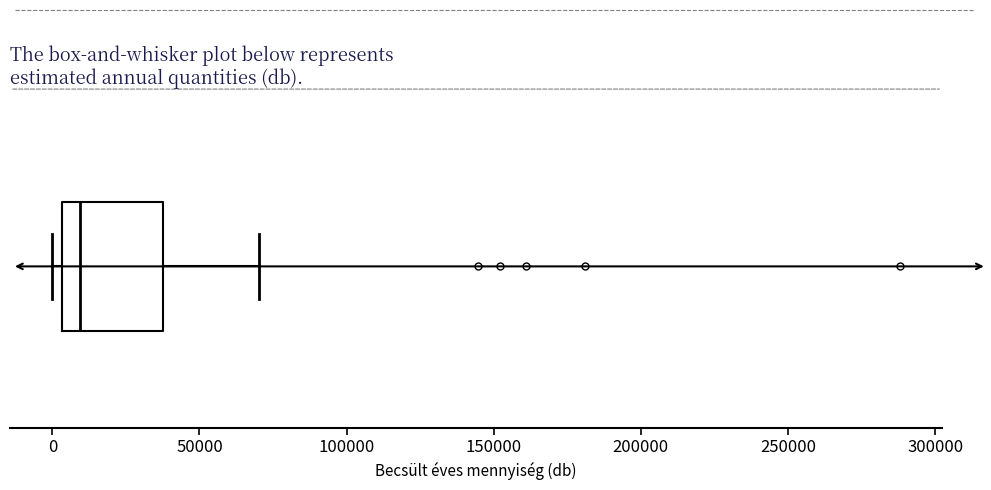

Transcribe this box plot: give where the median line is, the range the box spans, and where the two whiskers end, as read against the x-axis. The values are not printed on the chart, so give them approximately, as read against the axis.

median 10000, box 5000 to 40000, whiskers 0 to 70000